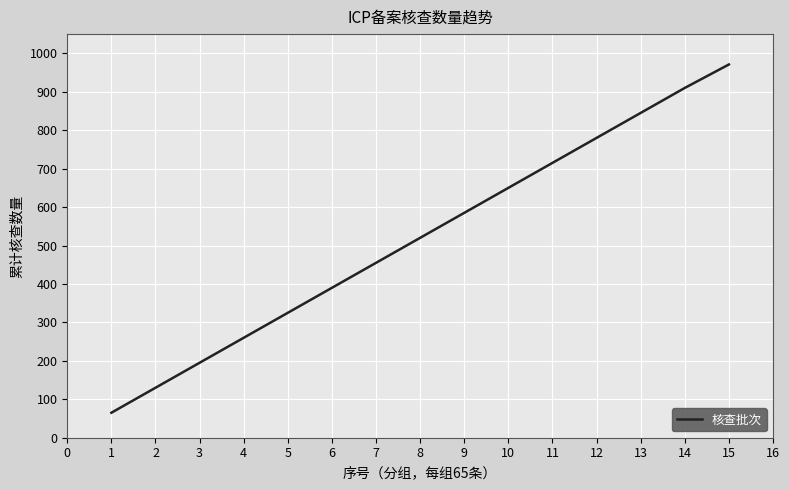

What is the minimum value shown in the chart?

65